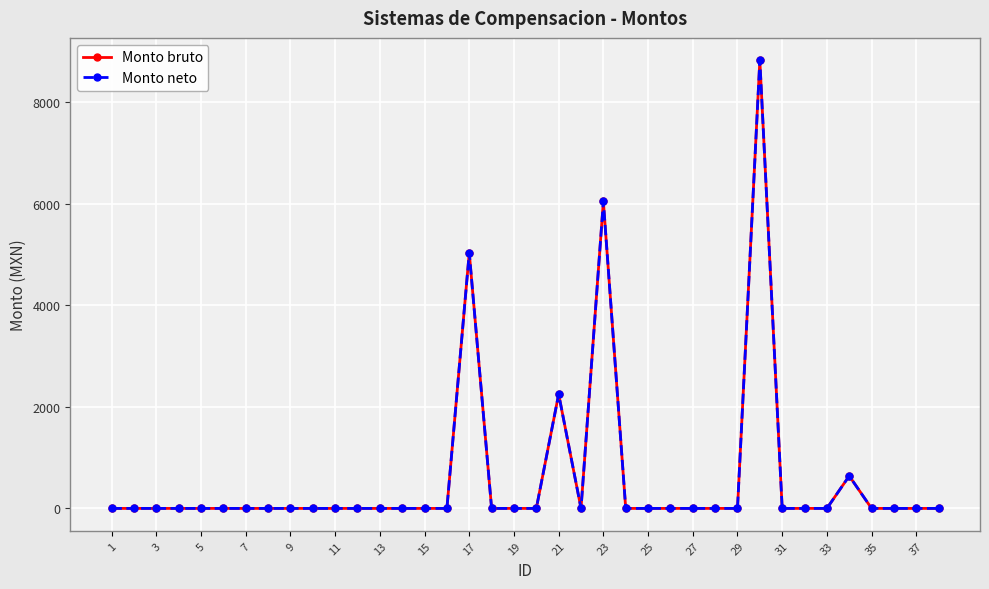

Which category has the lowest value across all series?

1